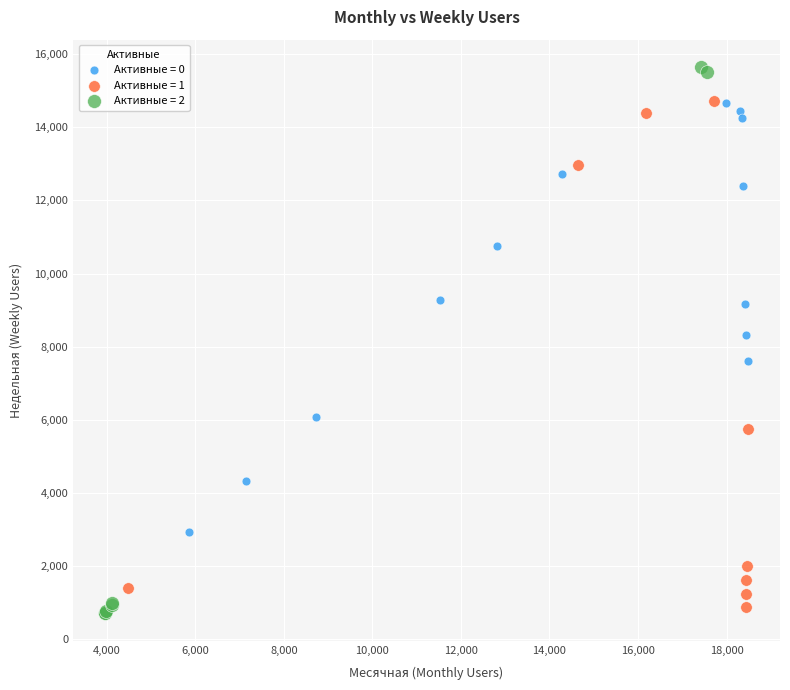

What are all the series names shown in the legend?

Активные = 0, Активные = 1, Активные = 2